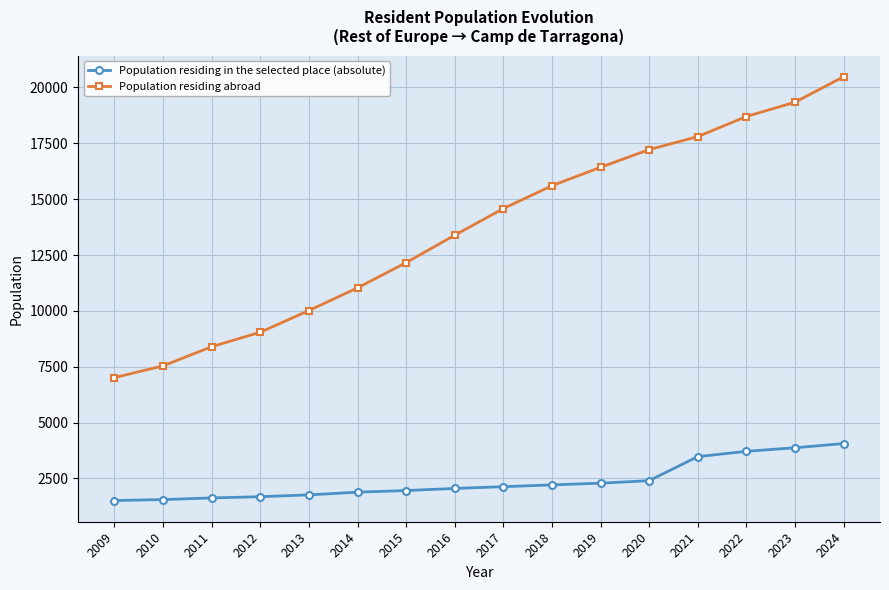

True or false: Population residing abroad and Population residing in the selected place (absolute) intersect in this chart.

False